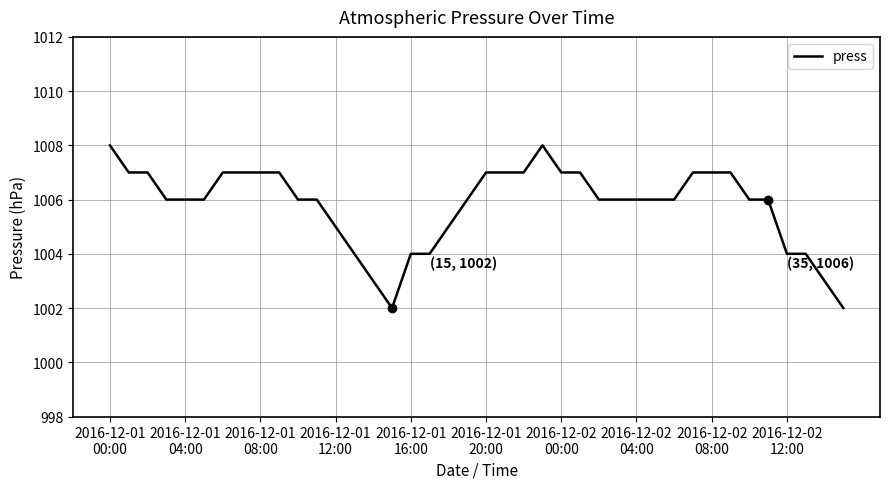

What is the maximum value shown in the chart?

1008